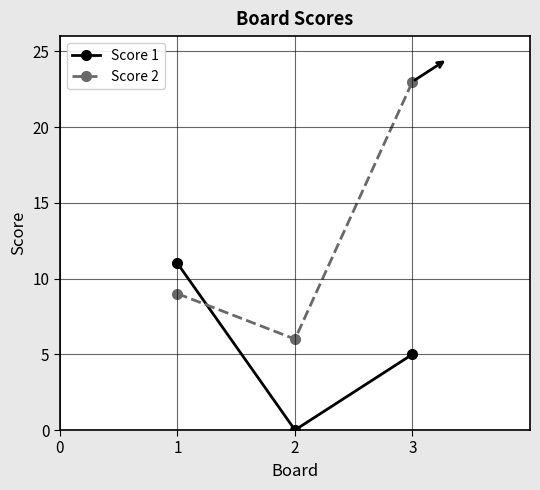

True or false: Score 1 has a value of 11 at 1.

True